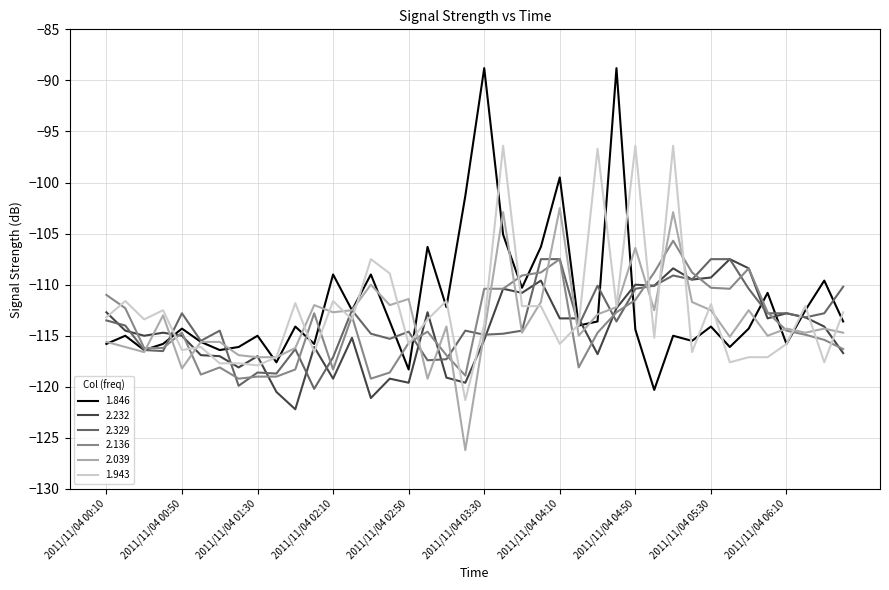

Which series has the widest spread of values?

1.846